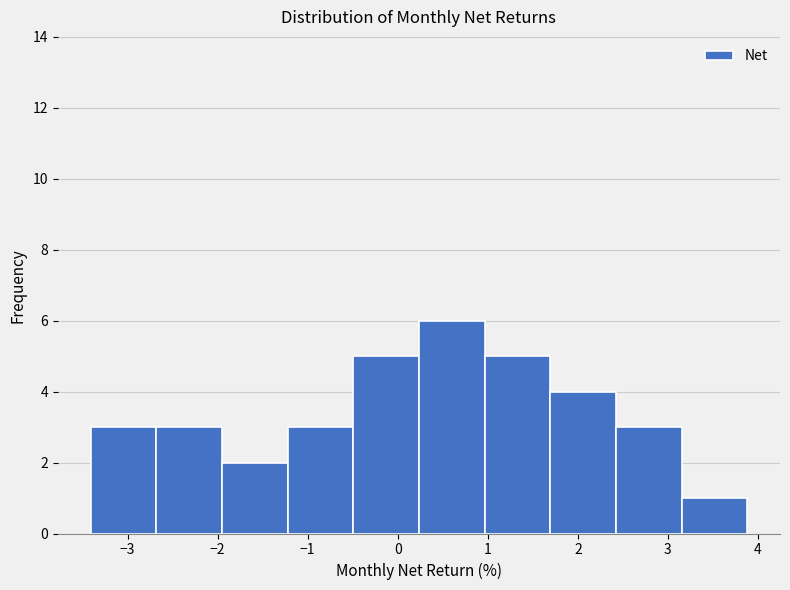

What is the height of the bar covering -2.0 to -1.2 on the x-axis? Neither the bar edges nor the heights are printed on the chart, so give them approximately, as read against the axes.

2